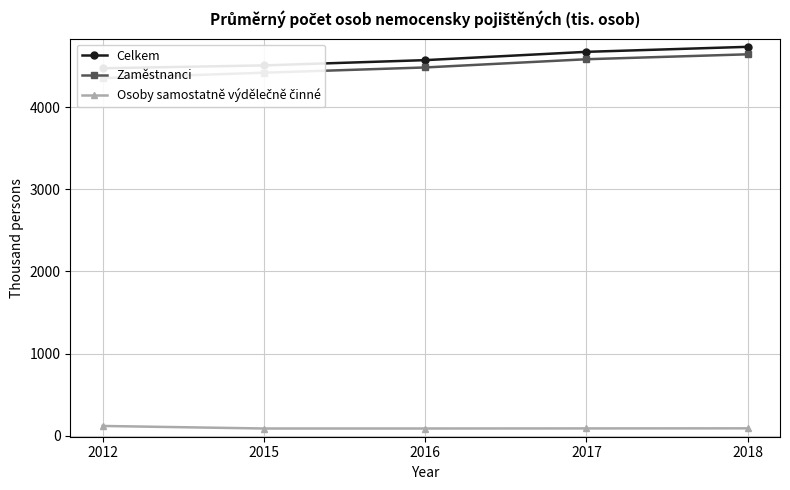

Is it true that Zaměstnanci equals 2961 at 2015?

False